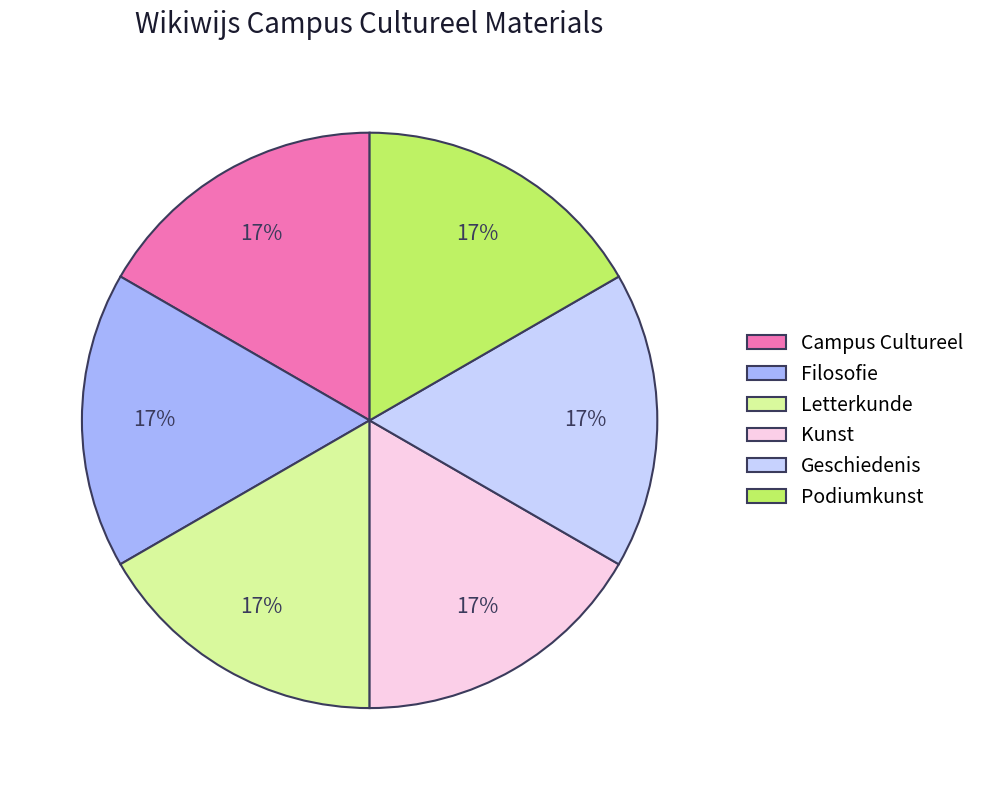

What percentage is the Letterkunde slice, to the nearest percent?

17%